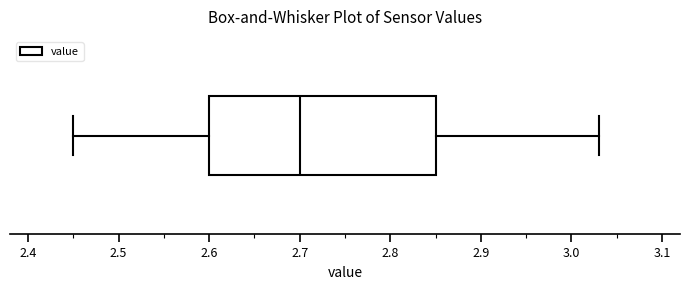

Transcribe this box plot: give where the median line is, the range the box spans, and where the two whiskers end, as read against the x-axis. The values are not printed on the chart, so give them approximately, as read against the axis.

median 2.70, box 2.60 to 2.85, whiskers 2.45 to 3.03